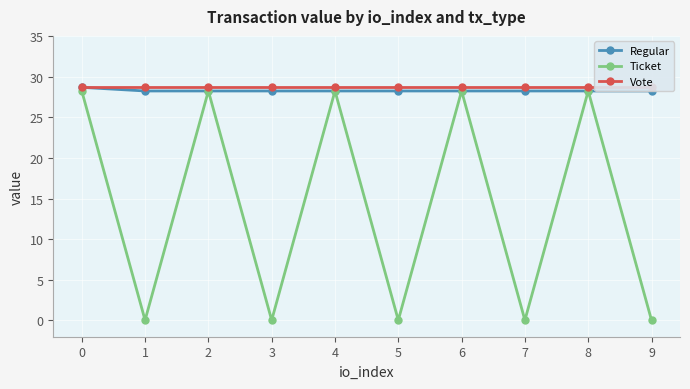

The Regular series shows 42.8 at 2. True or false?

False